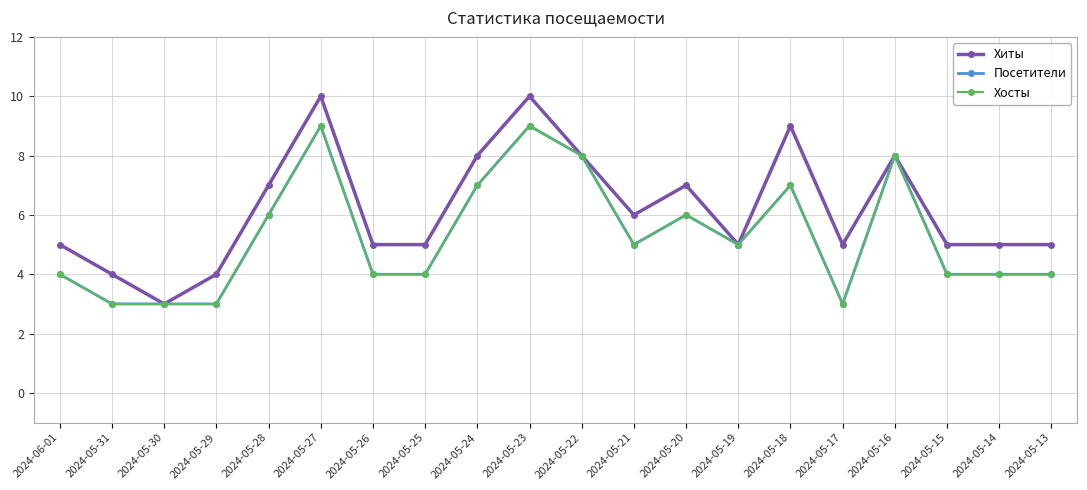

Is the value of Посетители at 2024-05-13 greater than the value of Хиты at 2024-05-26?

No